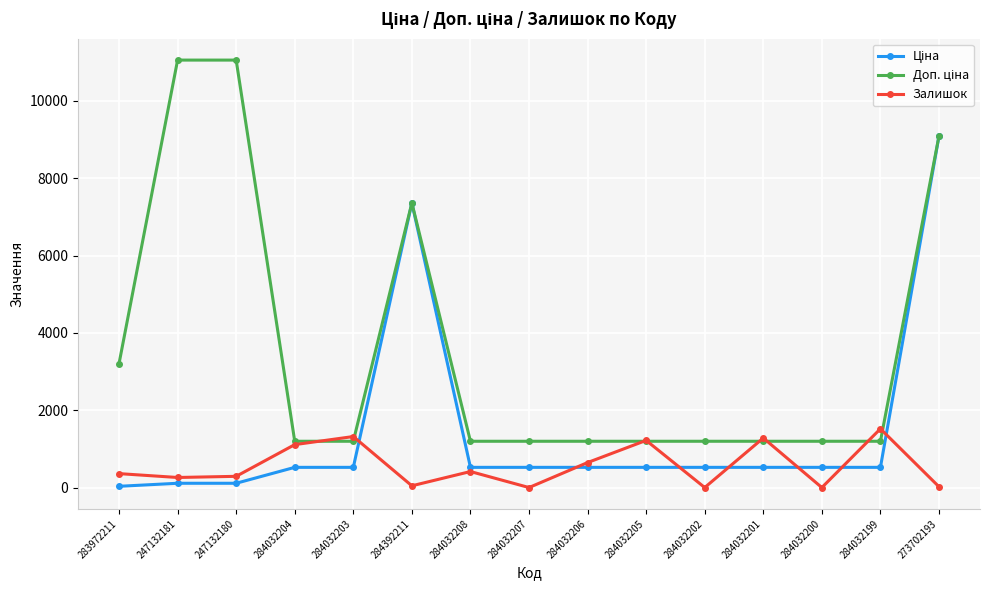

At which label is Залишок closest to 760?

284032206